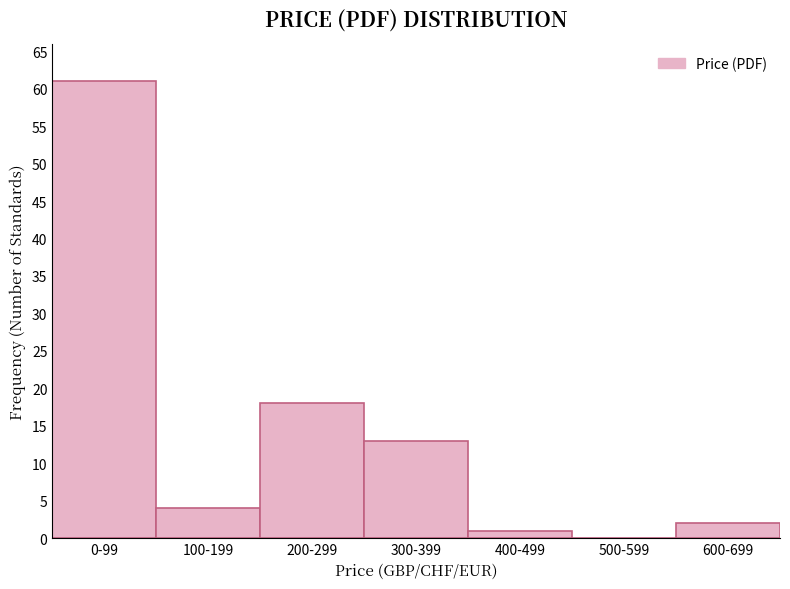

Reading left to right, what are all the values shown in this chart?

0-99=61	100-199=4	200-299=18	300-399=13	400-499=1	500-599=0	600-699=2